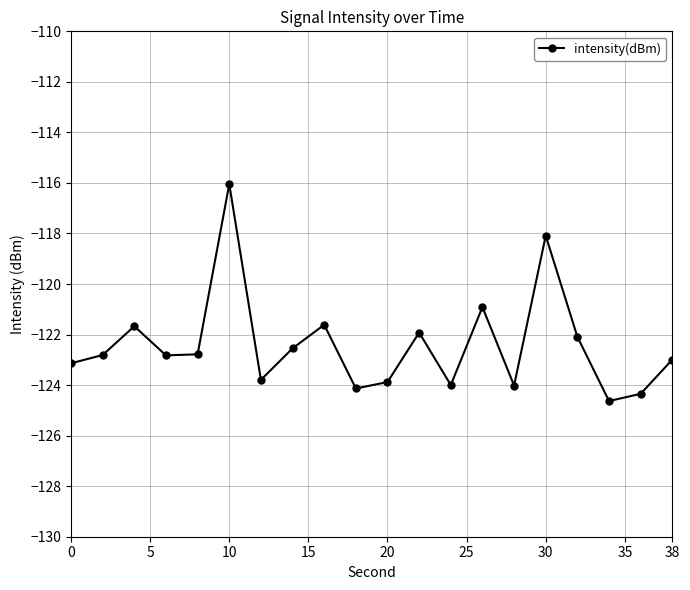

What is the minimum value shown in the chart?

-124.6